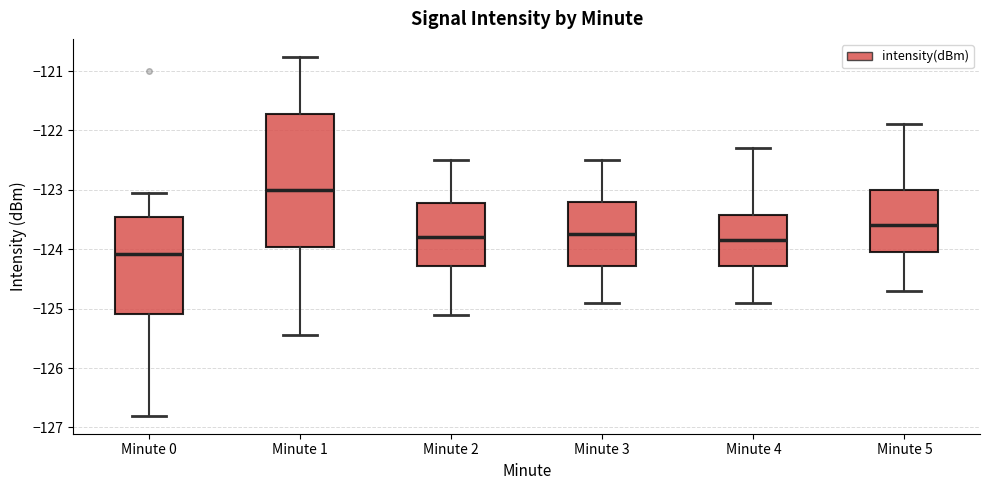

Comparing the boxes themselves (not the whiskers), which one is the tallest?

Minute 1